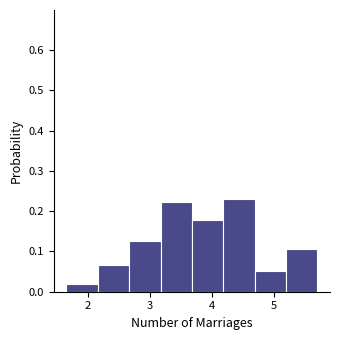

What is the height of the bar covering 3.7 to 4.2 on the x-axis? Neither the bar edges nor the heights are printed on the chart, so give them approximately, as read against the axes.

0.18